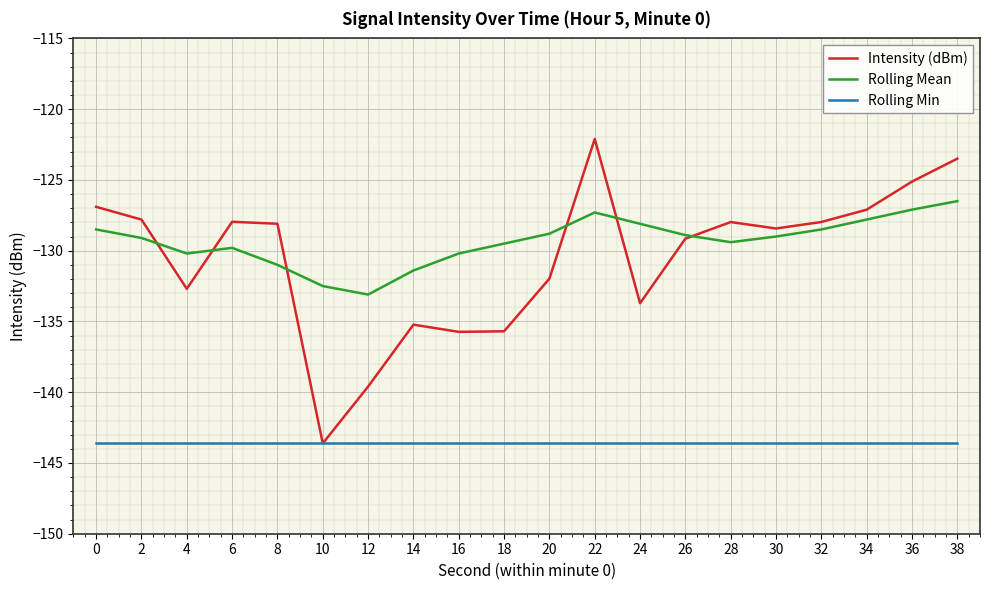

Where do Rolling Mean and Intensity (dBm) first cross each other?

2 and 4